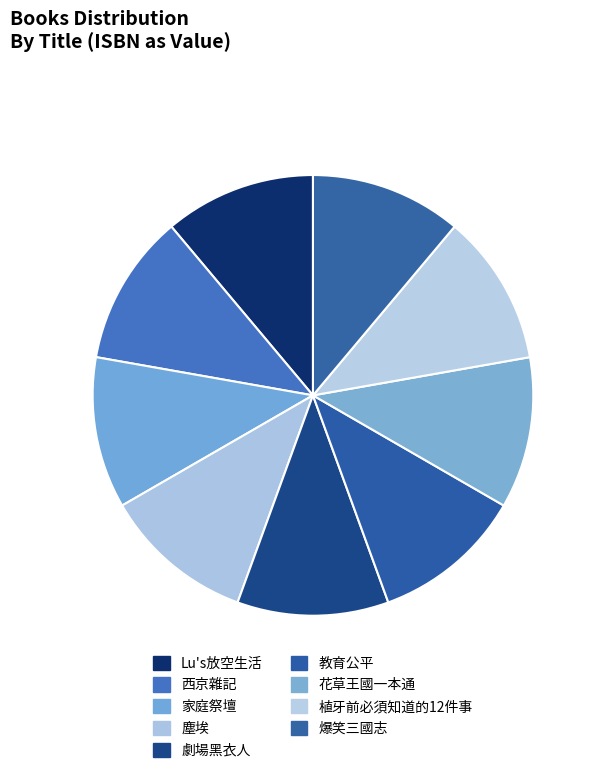

How many slices are in this pie chart?

9